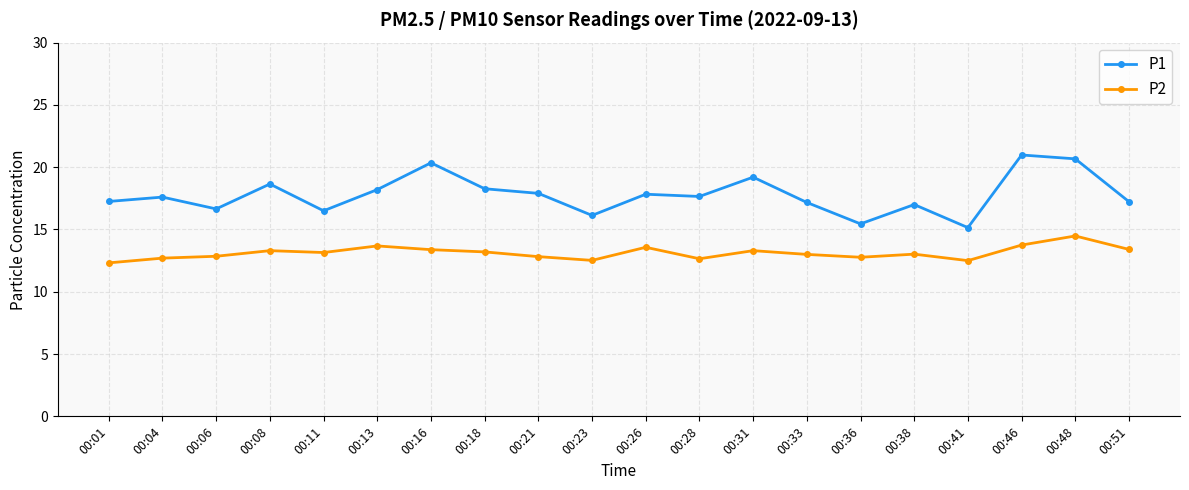

Is the value of P1 at 00:46 greater than the value of P2 at 00:33?

Yes